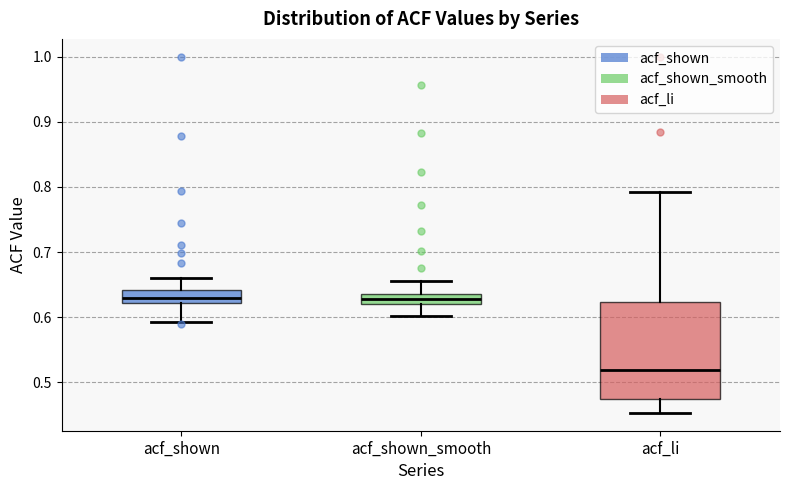

Where is the upper edge of the box for acf_shown on the y-axis? The values are not printed on the chart, so give them approximately, as read against the axis.

0.64